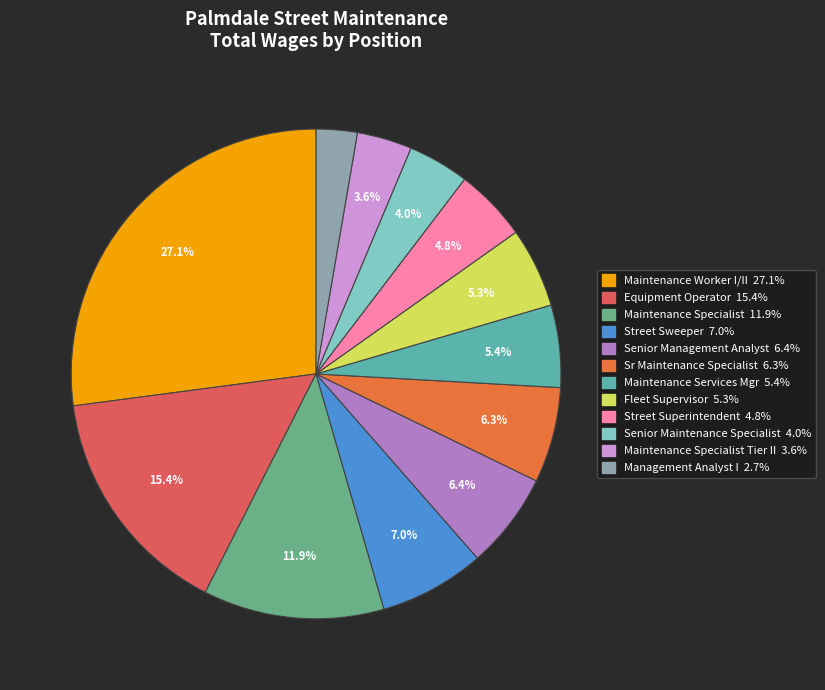

Does any single category account for the majority?

No